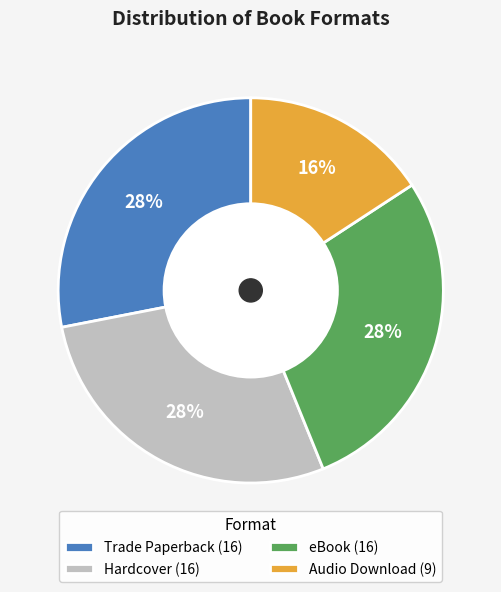

How many slices are in this pie chart?

4